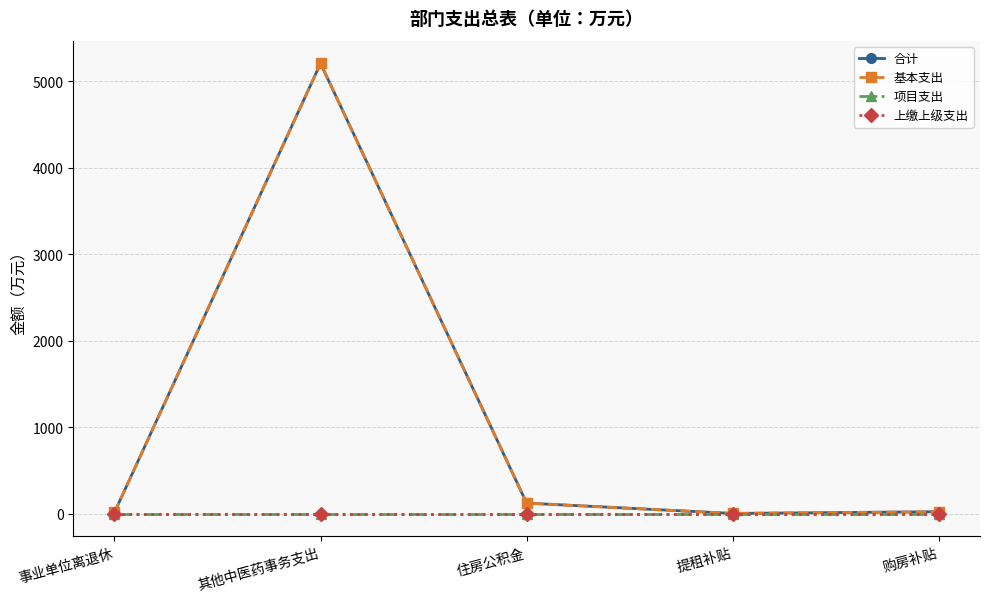

What is the label of the 4th point from the left?

提租补贴